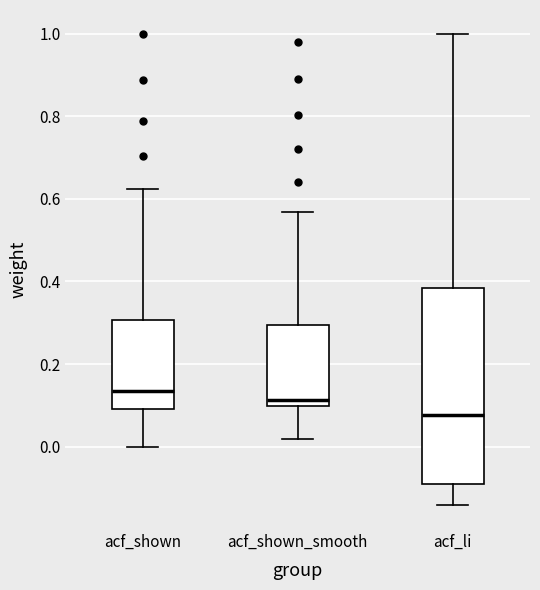

Which box's median line is the lowest?

acf_li